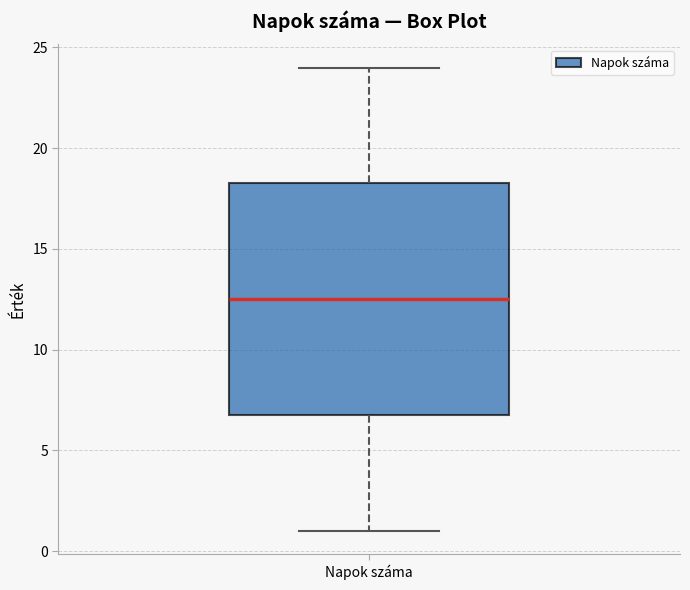

Read this box plot against the y-axis: the position of the median line, the range covered by the box, and the ends of both whiskers. The values are not printed on the chart, so give them approximately, as read against the axis.

median 12.5, box 7.0 to 18.5, whiskers 1.0 to 24.0